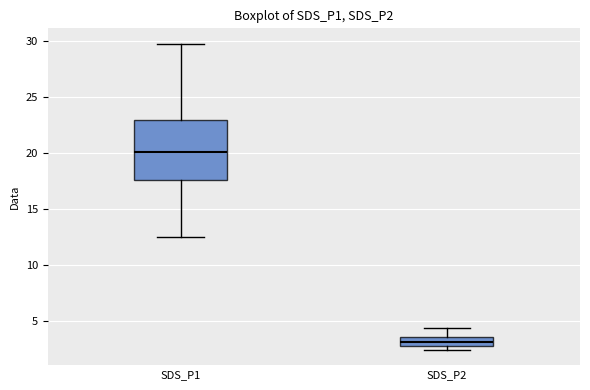

Where is the upper edge of the box for SDS_P2 on the y-axis? The values are not printed on the chart, so give them approximately, as read against the axis.

3.5